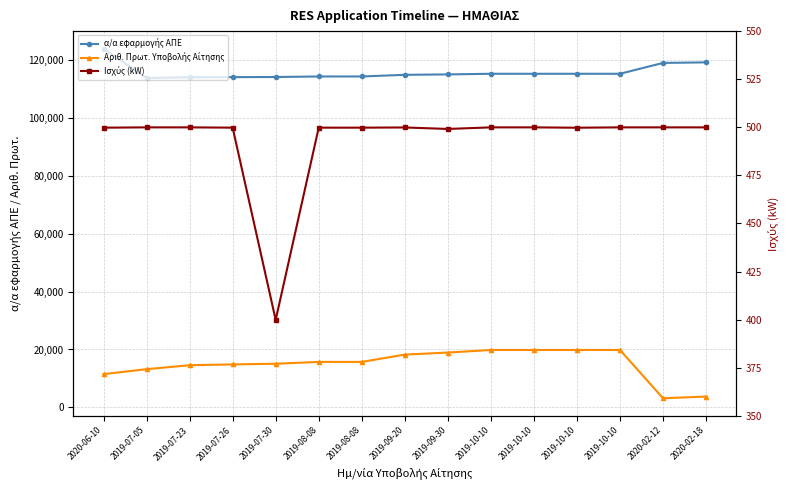

How many data points in α/α εφαρμογής ΑΠΕ are less than 114970?

7